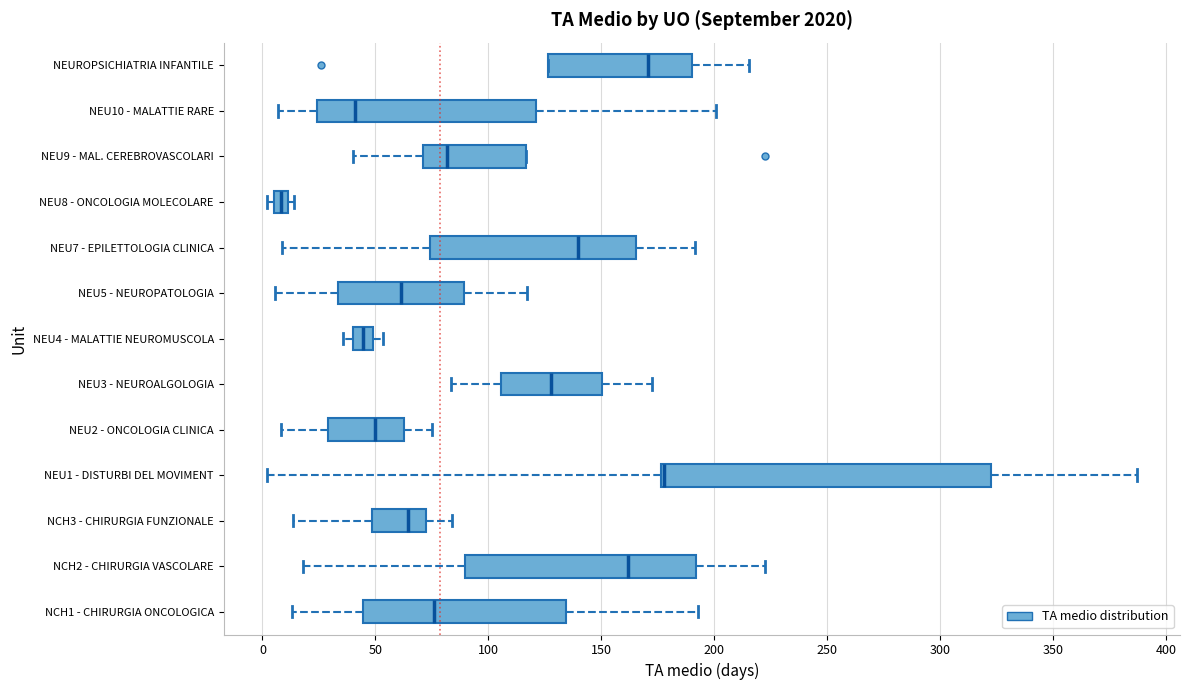

Where is the right edge of the box for NEU7 - EPILETTOLOGIA CLINICA on the x-axis? The values are not printed on the chart, so give them approximately, as read against the axis.

165